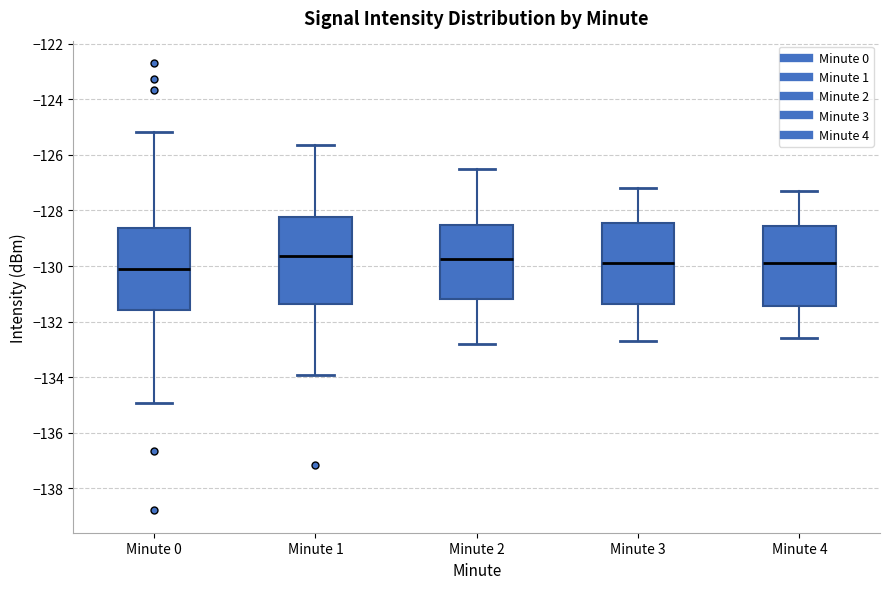

Reading left to right, transcribe this box plot: for each box, give where its median line is, the range the box spans, and where its two whiskers end, as read against the y-axis. The values are not printed on the chart, so give them approximately, as read against the axis.

Minute 0: median -130.2, box -131.6 to -128.6, whiskers -135.0 to -125.2
Minute 1: median -129.6, box -131.4 to -128.2, whiskers -134.0 to -125.6
Minute 2: median -129.8, box -131.2 to -128.6, whiskers -132.8 to -126.4
Minute 3: median -129.8, box -131.4 to -128.4, whiskers -132.6 to -127.2
Minute 4: median -129.8, box -131.4 to -128.6, whiskers -132.6 to -127.2